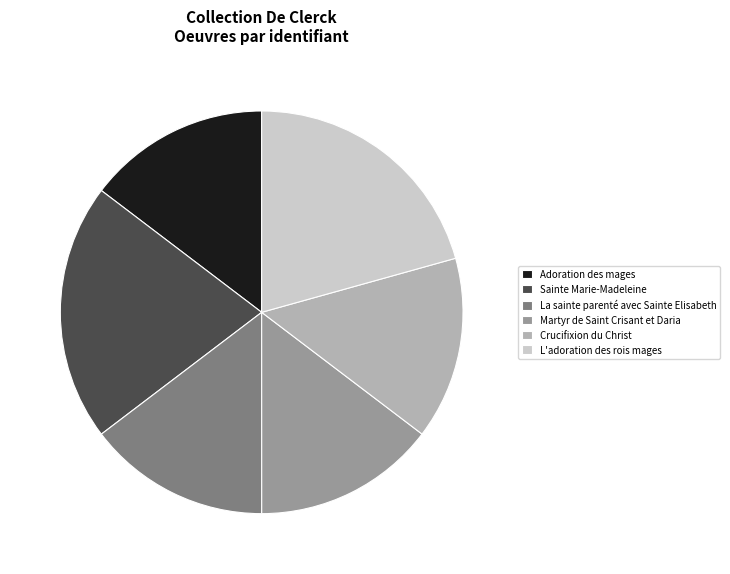

Which has a higher value, Sainte Marie-Madeleine or La sainte parenté avec Sainte Elisabeth?

Sainte Marie-Madeleine